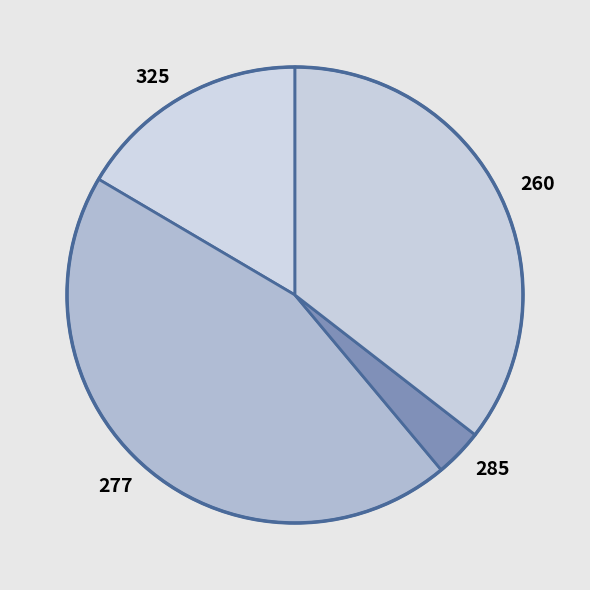

How many slices are in this pie chart?

4